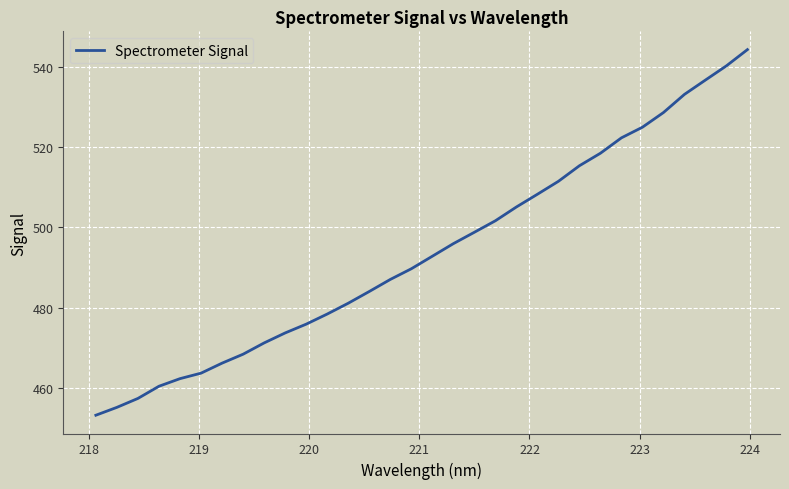

What is the minimum value shown in the chart?

453.3